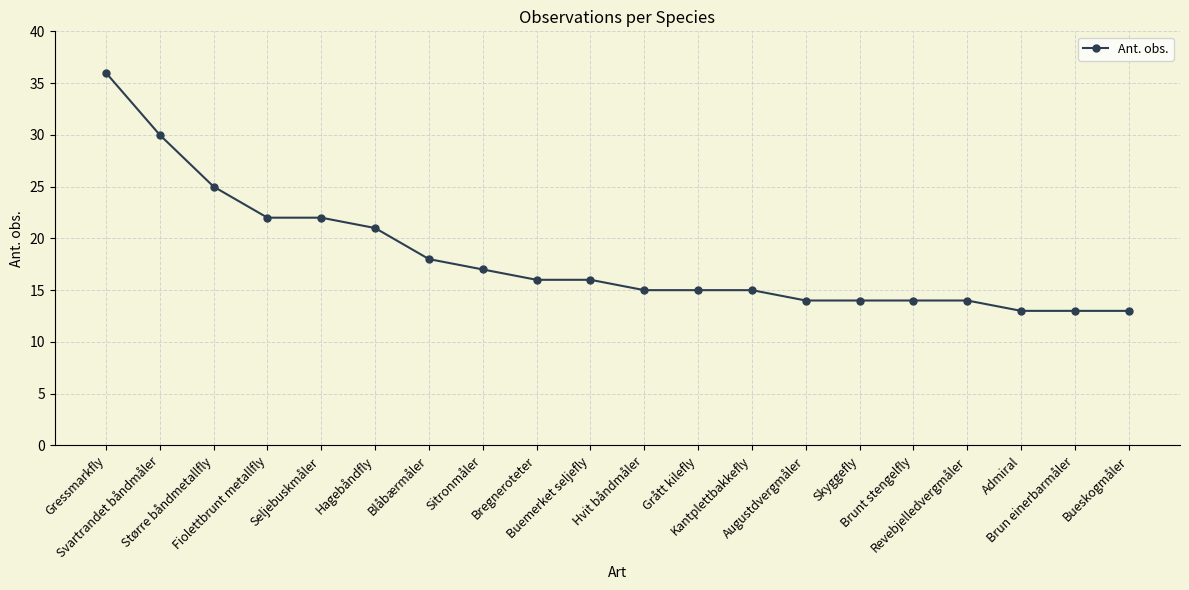

The chart shows a value of 13 at Brun einerbarmåler. True or false?

True